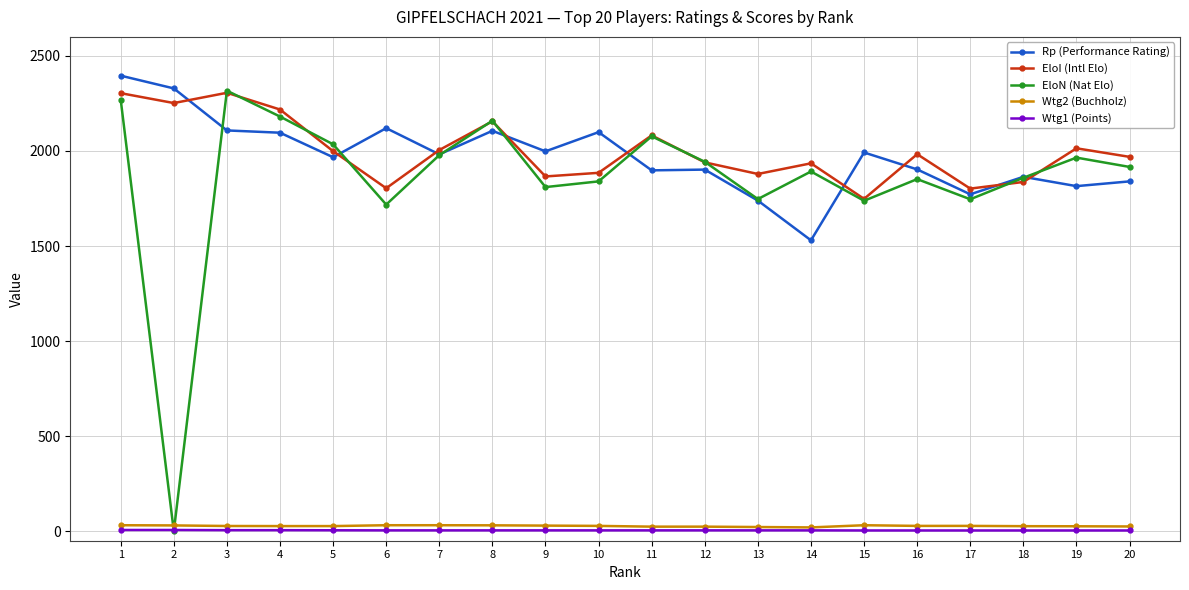

True or false: EloI (Intl Elo) has more than 2 points higher than both neighbors.

True